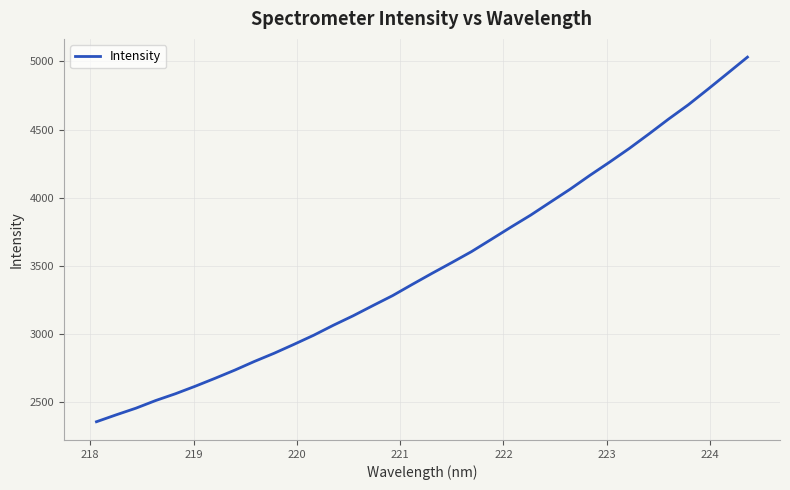

What is the greatest value displayed?

5031.4